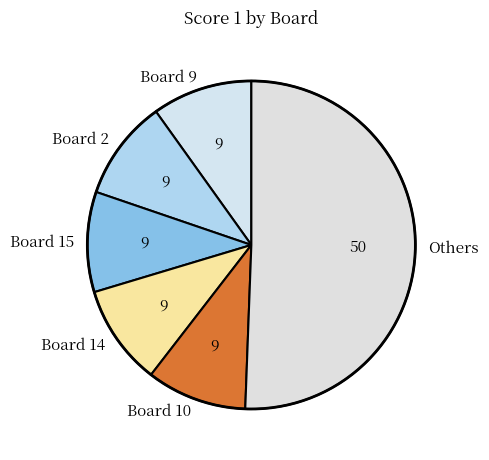

Is Board 10 the majority of the pie?

No